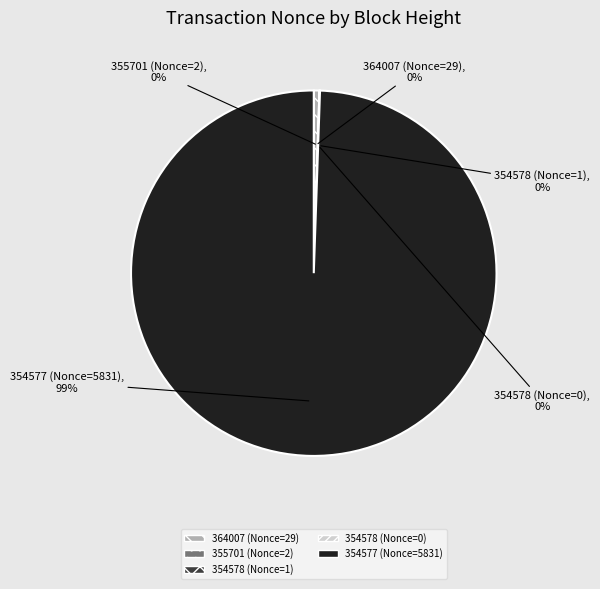

What is the largest slice in the pie chart?

354577 (Nonce=5831)